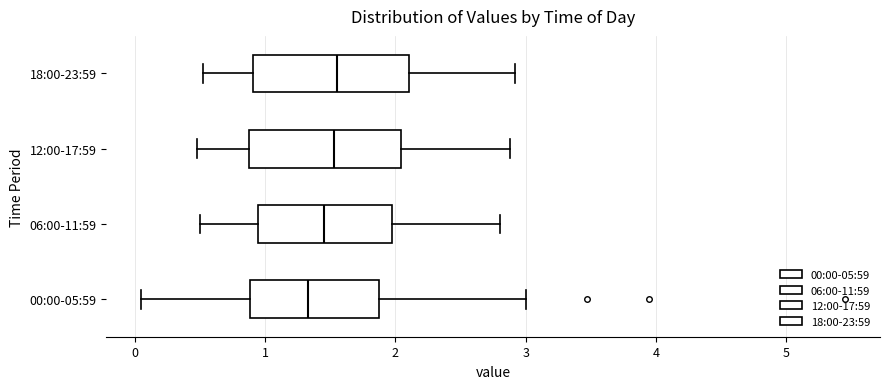

Where is the right edge of the box for 06:00-11:59 on the x-axis? The values are not printed on the chart, so give them approximately, as read against the axis.

2.0